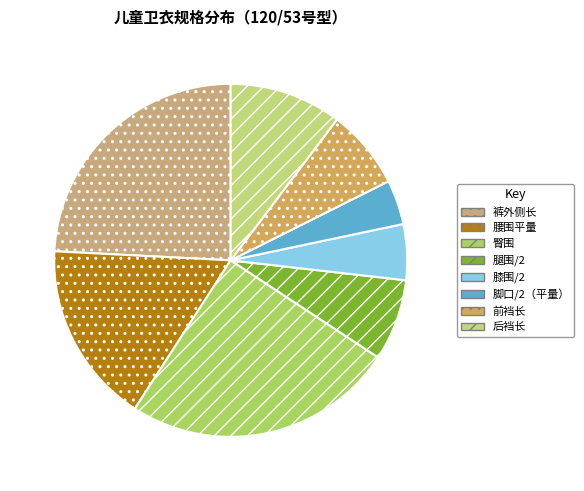

Is there a majority slice in this chart?

No